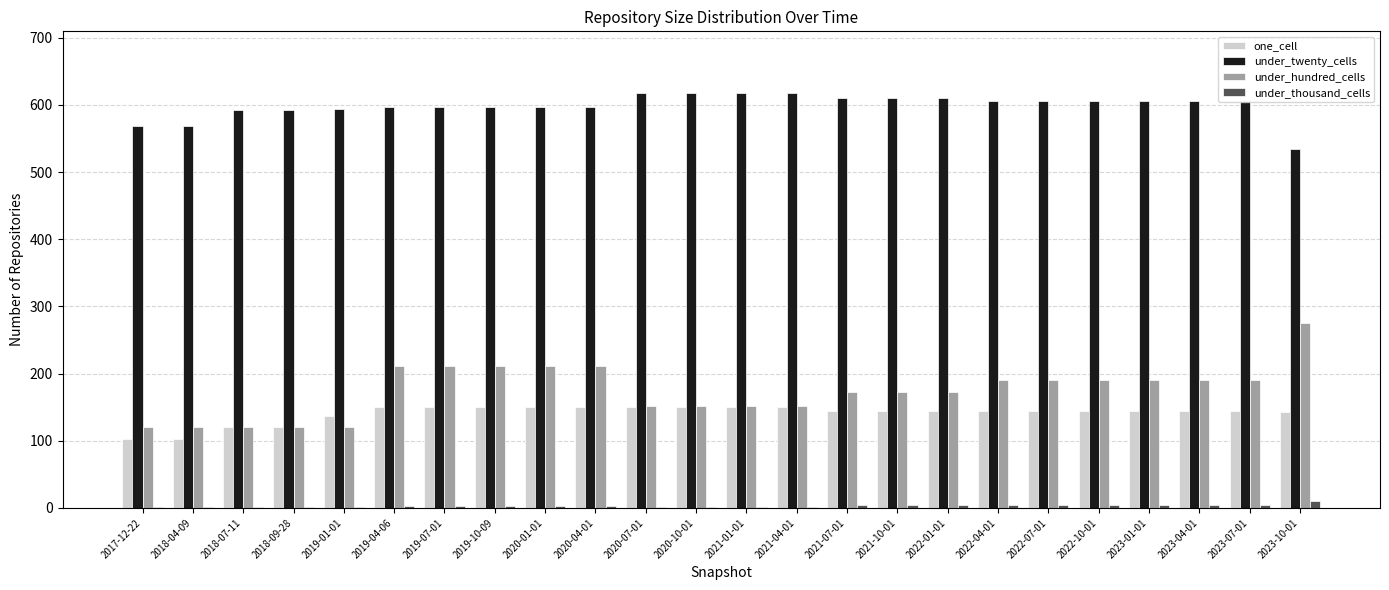

What is the sum of all one_cell values?

3390